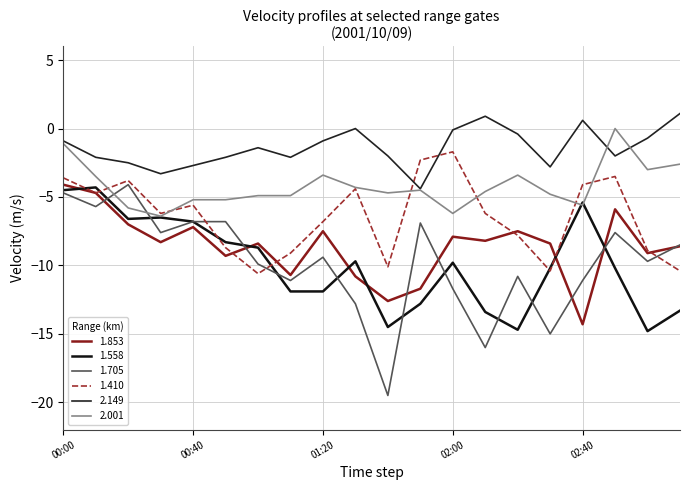

Is this an area chart (filled region under the line)?

No